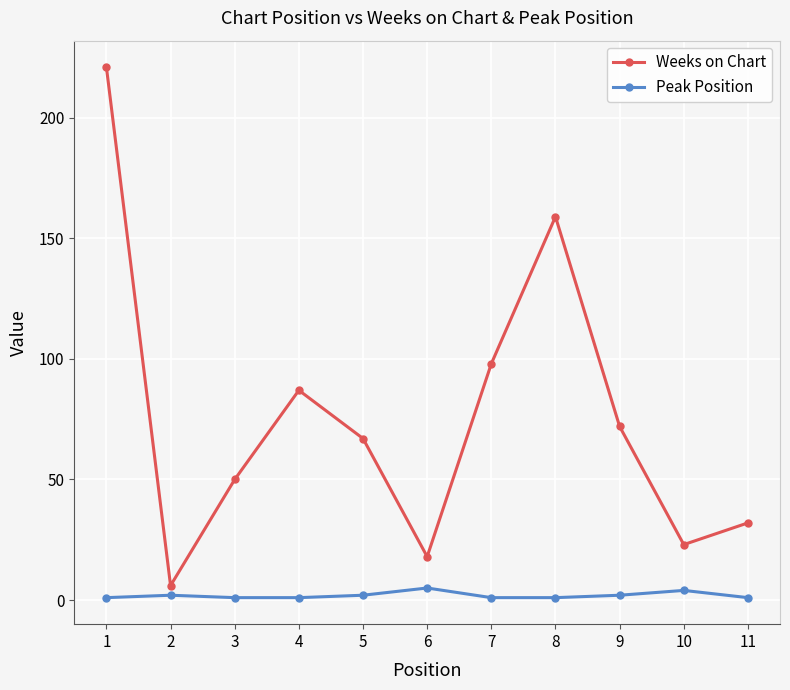

True or false: Weeks on Chart has a value of 32 at 11.

True